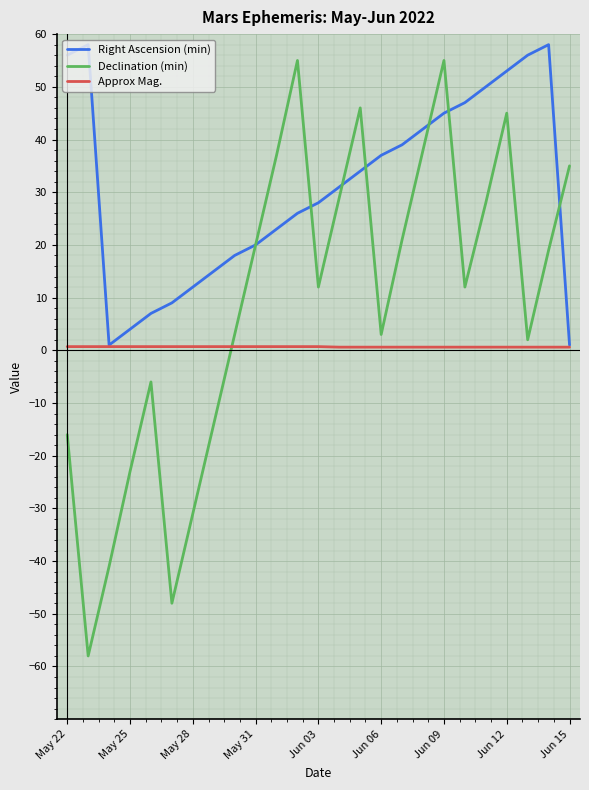

Which series has the widest spread of values?

Declination (min)